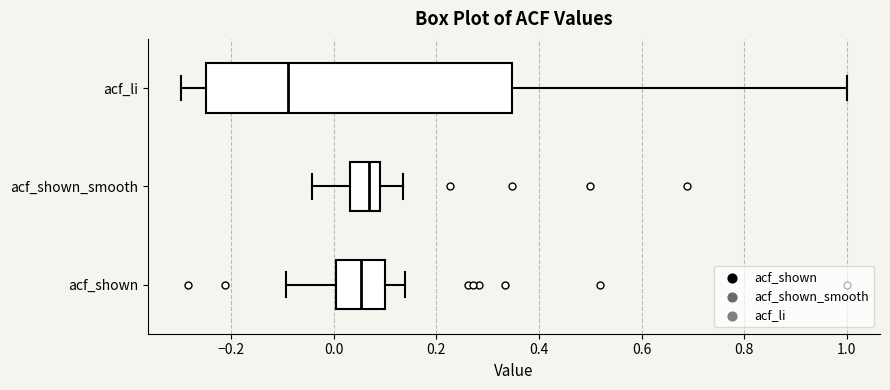

Reading bottom to top, read every box against the x-axis: the position of its median line, the range the box covers, and the ends of its whiskers. The values are not printed on the chart, so give them approximately, as read against the axis.

acf_shown: median 0.06, box 0.00 to 0.10, whiskers -0.10 to 0.14
acf_shown_smooth: median 0.06, box 0.04 to 0.10, whiskers -0.04 to 0.14
acf_li: median -0.08, box -0.24 to 0.34, whiskers -0.30 to 1.00